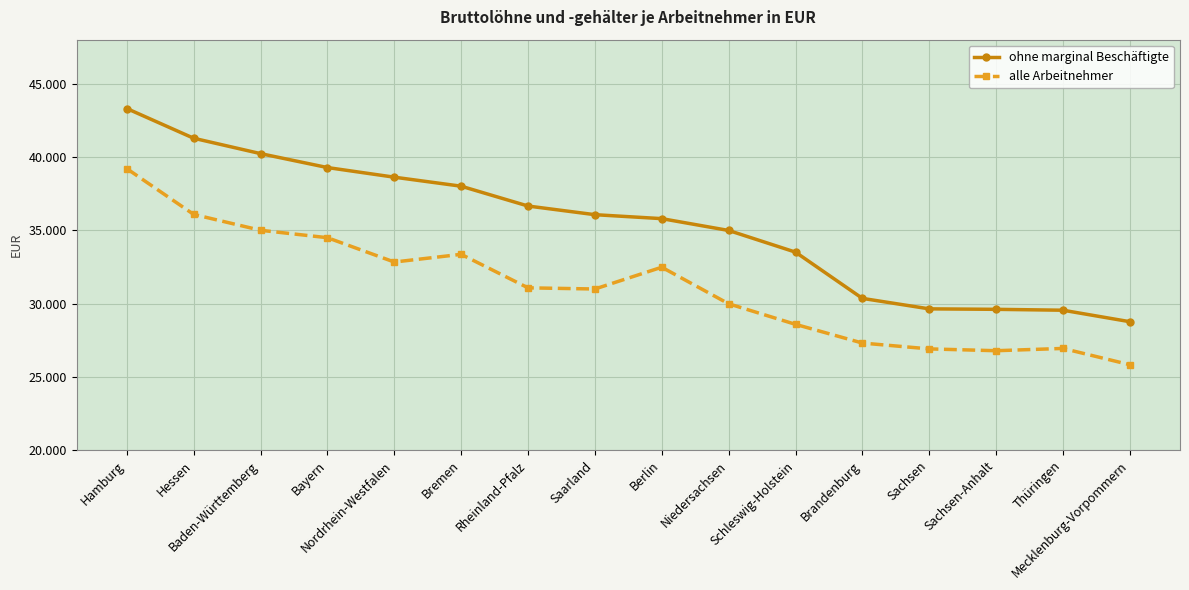

What is the approximate value of ohne marginal Beschäftigte at Niedersachsen, to the nearest 100?

35000